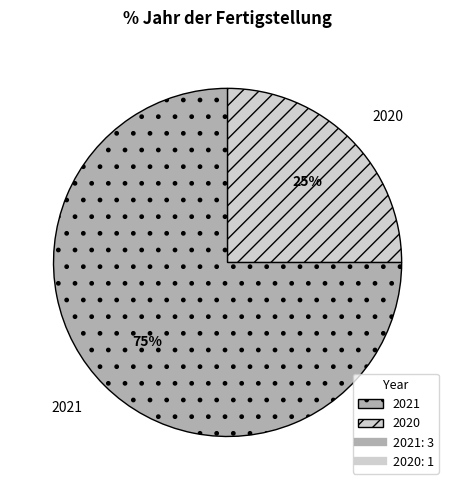

Which has a higher value, 2021 or 2020?

2021